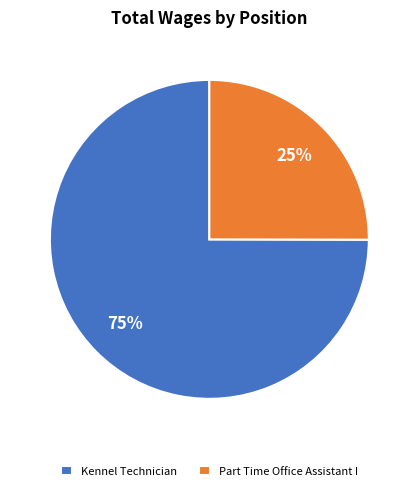

Is it true that Kennel Technician is 84% of the pie?

False